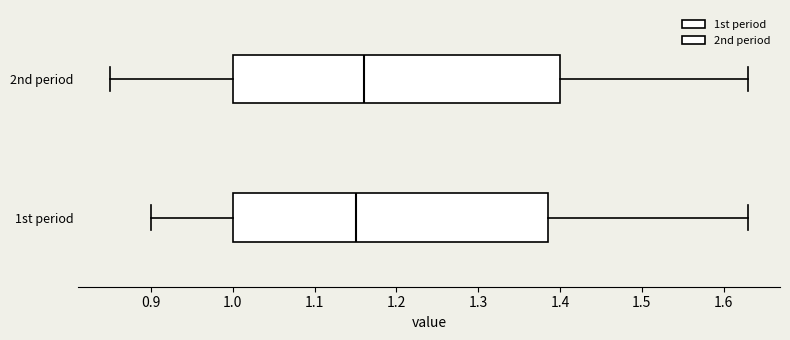

Reading bottom to top, transcribe this box plot: for each box, give where its median line is, the range the box spans, and where its two whiskers end, as read against the x-axis. The values are not printed on the chart, so give them approximately, as read against the axis.

1st period: median 1.15, box 1.00 to 1.39, whiskers 0.90 to 1.63
2nd period: median 1.16, box 1.00 to 1.40, whiskers 0.85 to 1.63